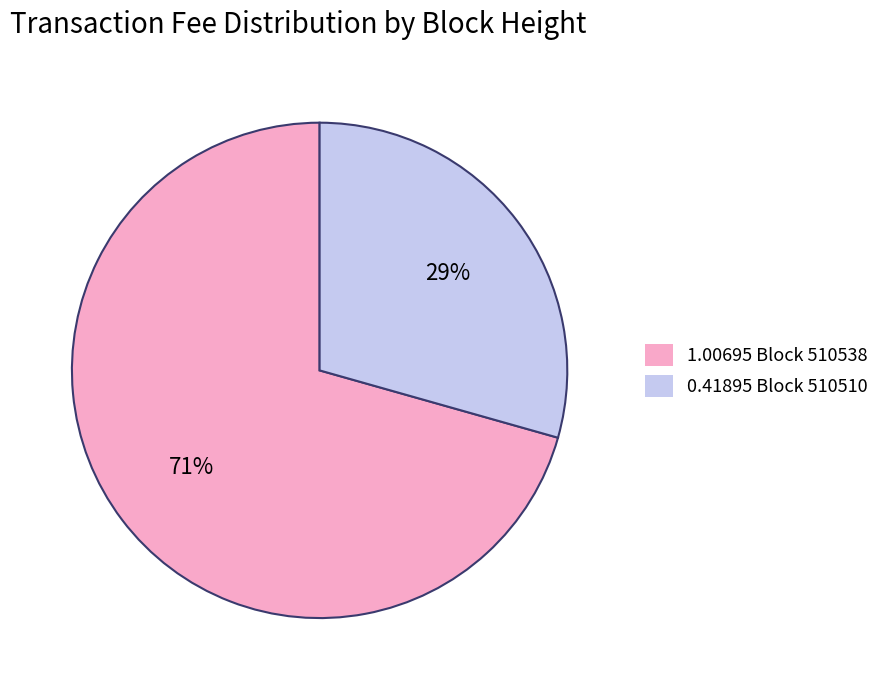

True or false: 1.00695 Block 510538 accounts for 83% of the total.

False